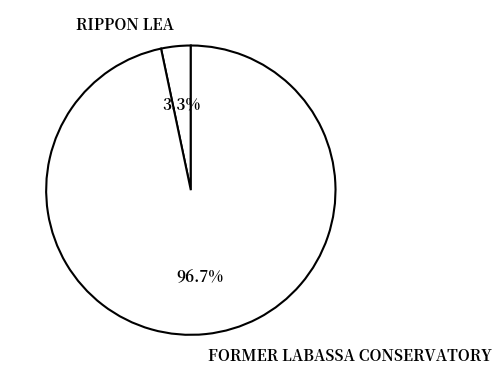

Which category accounts for the majority?

FORMER LABASSA CONSERVATORY